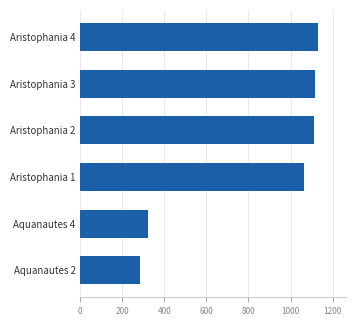

What is the difference between the maximum and minimum values?

847